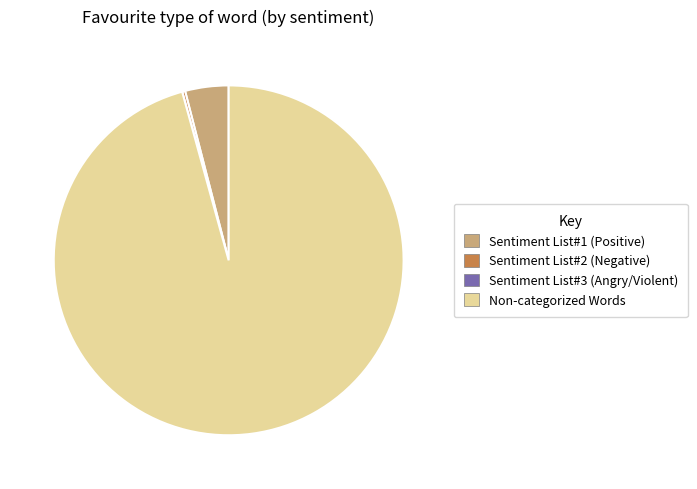

The Sentiment List#1 (Positive) slice represents 4% of the pie. True or false?

True